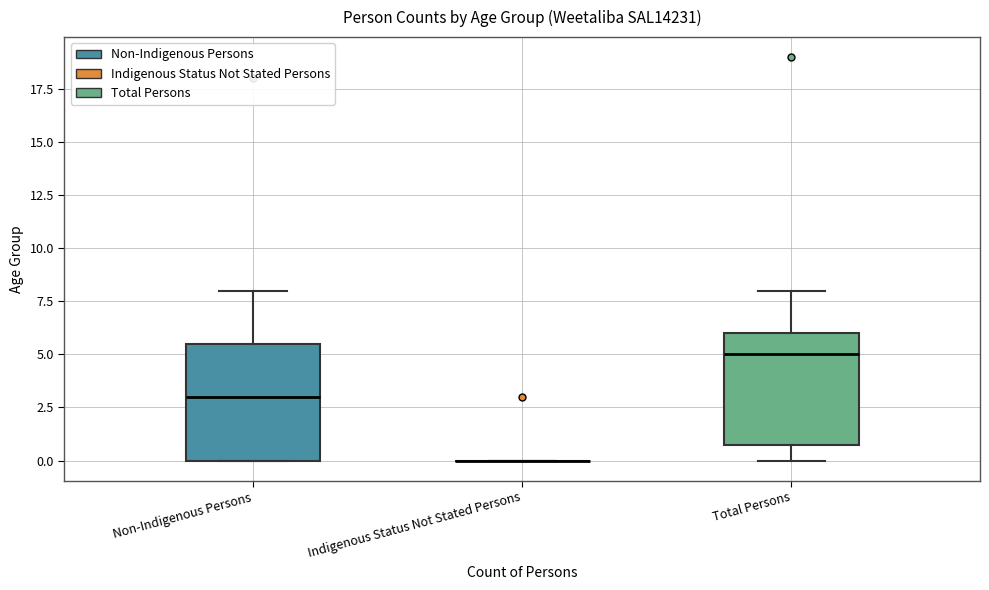

Reading left to right, read every box against the y-axis: the position of its median line, the range the box covers, and the ends of its whiskers. The values are not printed on the chart, so give them approximately, as read against the axis.

Non-Indigenous Persons: median 3.0, box 0.0 to 5.5, whiskers 0.0 to 8.0
Indigenous Status Not Stated Persons: box collapsed to a line at 0.0, whiskers 0.0 to 0.0
Total Persons: median 5.0, box 1.0 to 6.0, whiskers 0.0 to 8.0